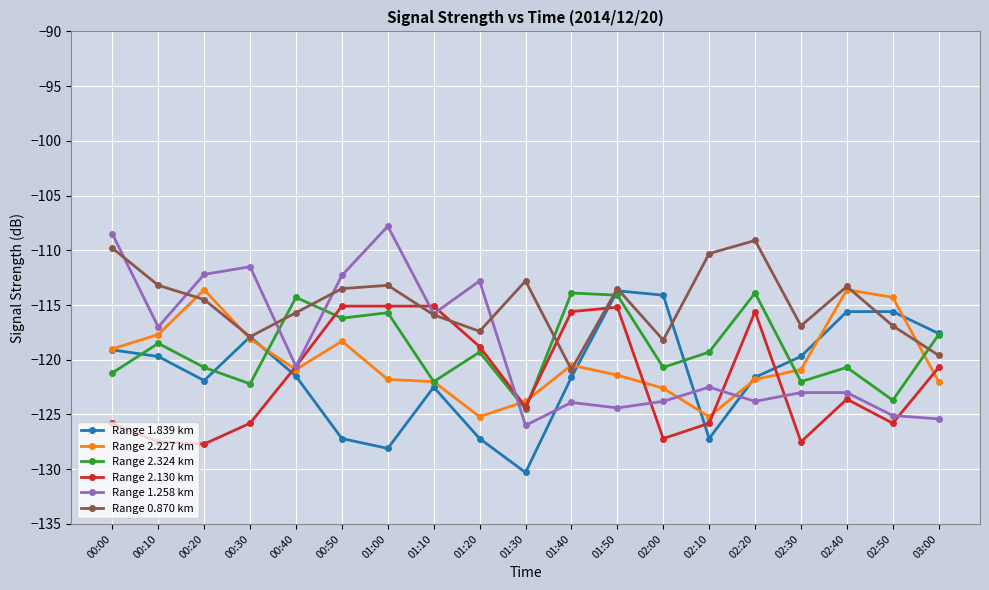

What is the approximate value of Range 0.870 km at 01:30?

-112.8